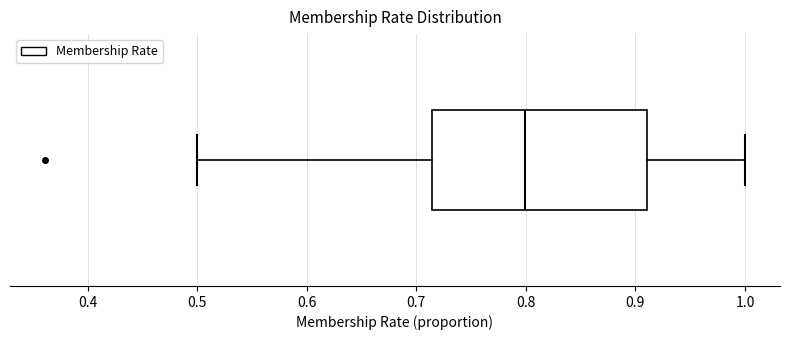

Transcribe this box plot: give where the median line is, the range the box spans, and where the two whiskers end, as read against the x-axis. The values are not printed on the chart, so give them approximately, as read against the axis.

median 0.80, box 0.71 to 0.91, whiskers 0.50 to 1.00